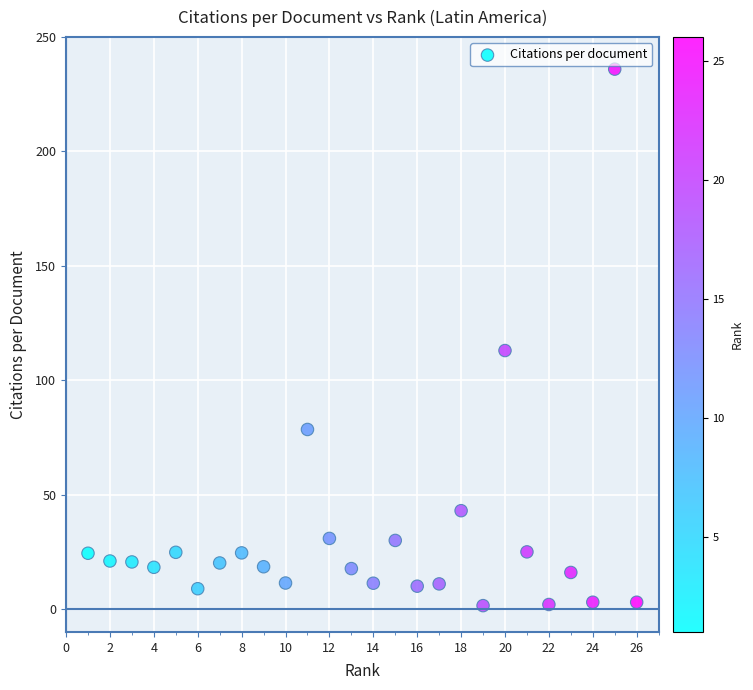

What Y value in the scatter plot is closest to 118?

113.0